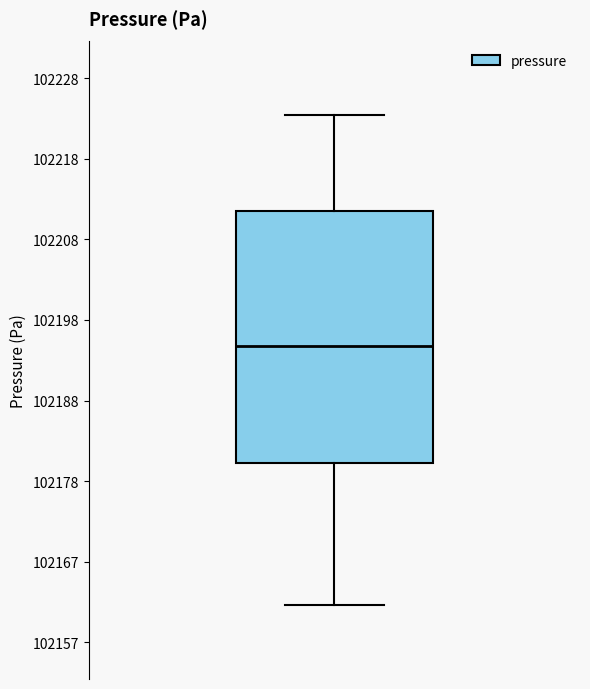

Where does the median line of the box sit on the y-axis? The values are not printed on the chart, so give them approximately, as read against the axis.

102194